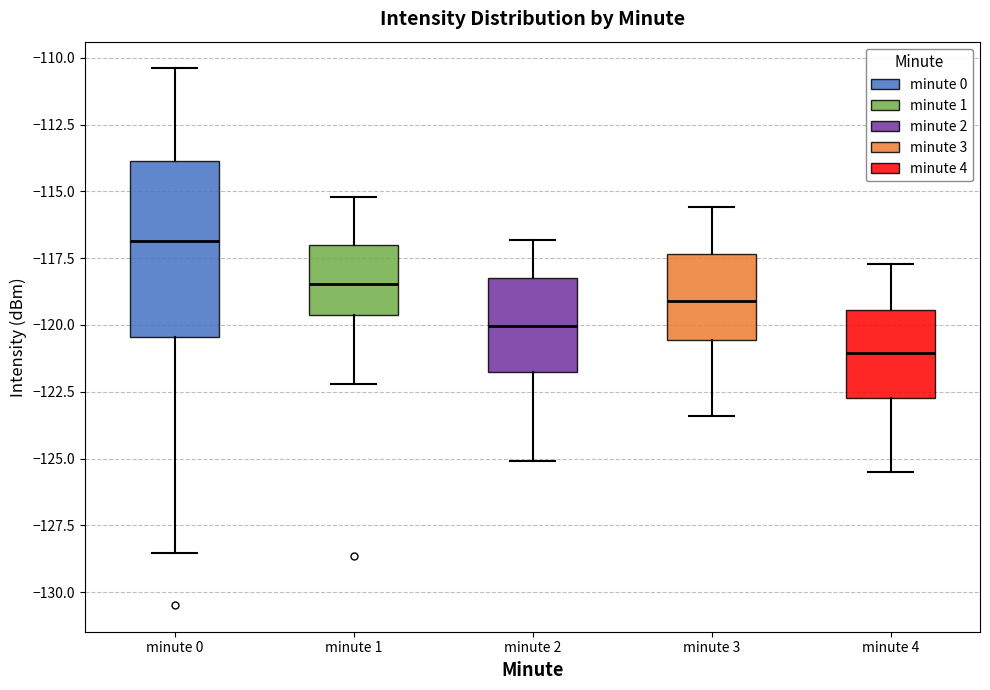

Where does the lower whisker of the box for minute 2 end on the y-axis? The values are not printed on the chart, so give them approximately, as read against the axis.

-125.0